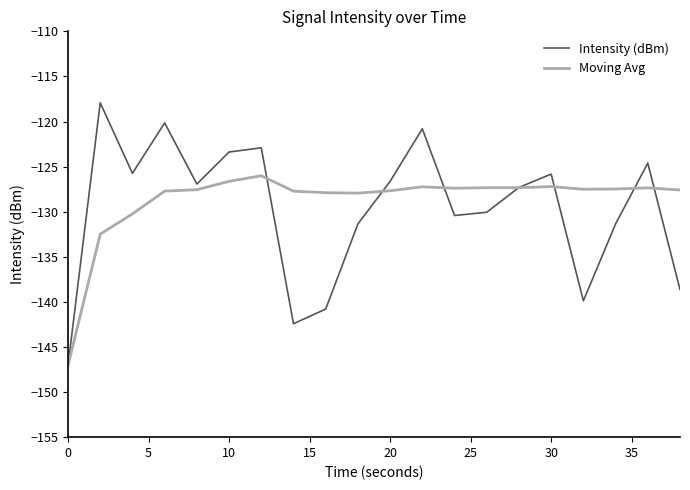

List the series in order of their peak value, highest first.

Intensity (dBm), Moving Avg